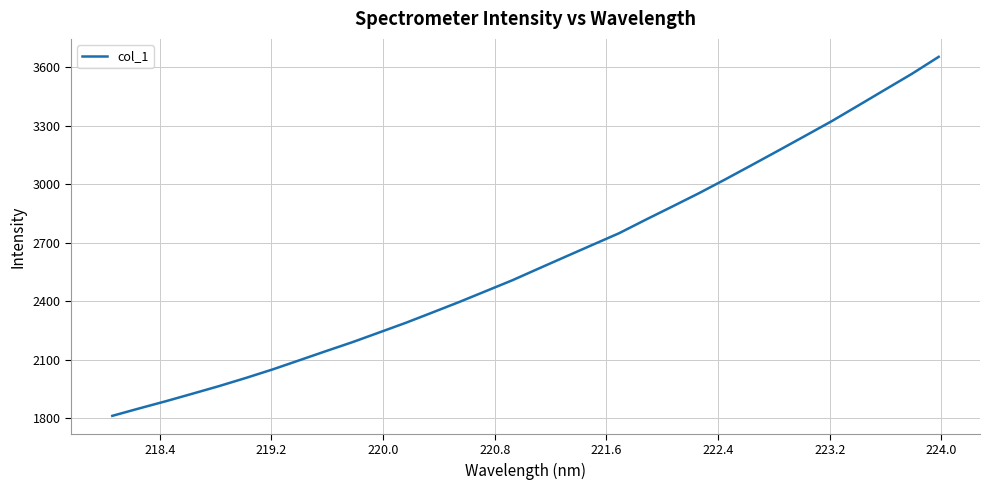

What is the difference between the maximum and minimum values?

1839.2